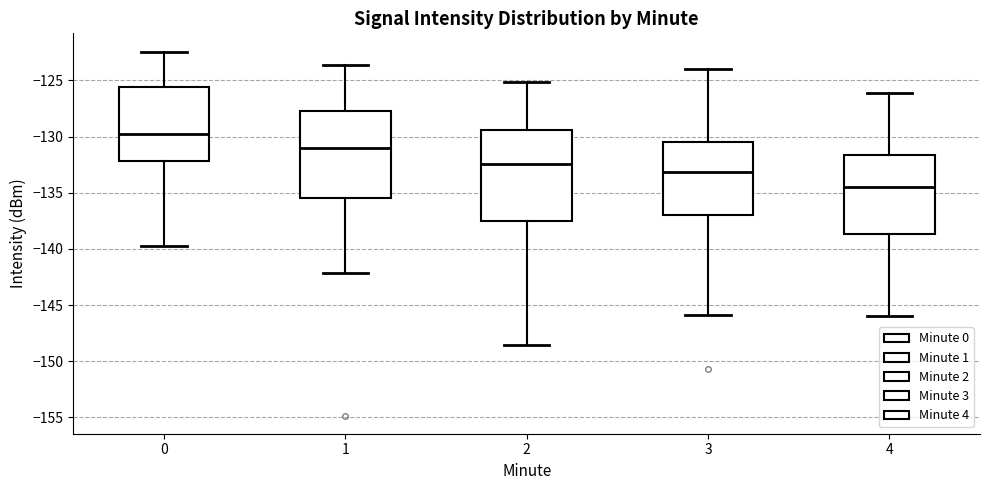

Reading left to right, read every box against the y-axis: the position of its median line, the range the box covers, and the ends of its whiskers. The values are not printed on the chart, so give them approximately, as read against the axis.

0: median -130.0, box -132.0 to -125.5, whiskers -139.5 to -122.5
1: median -131.0, box -135.5 to -127.5, whiskers -142.0 to -123.5
2: median -132.5, box -137.5 to -129.5, whiskers -148.5 to -125.0
3: median -133.0, box -137.0 to -130.5, whiskers -146.0 to -124.0
4: median -134.5, box -138.5 to -131.5, whiskers -146.0 to -126.0